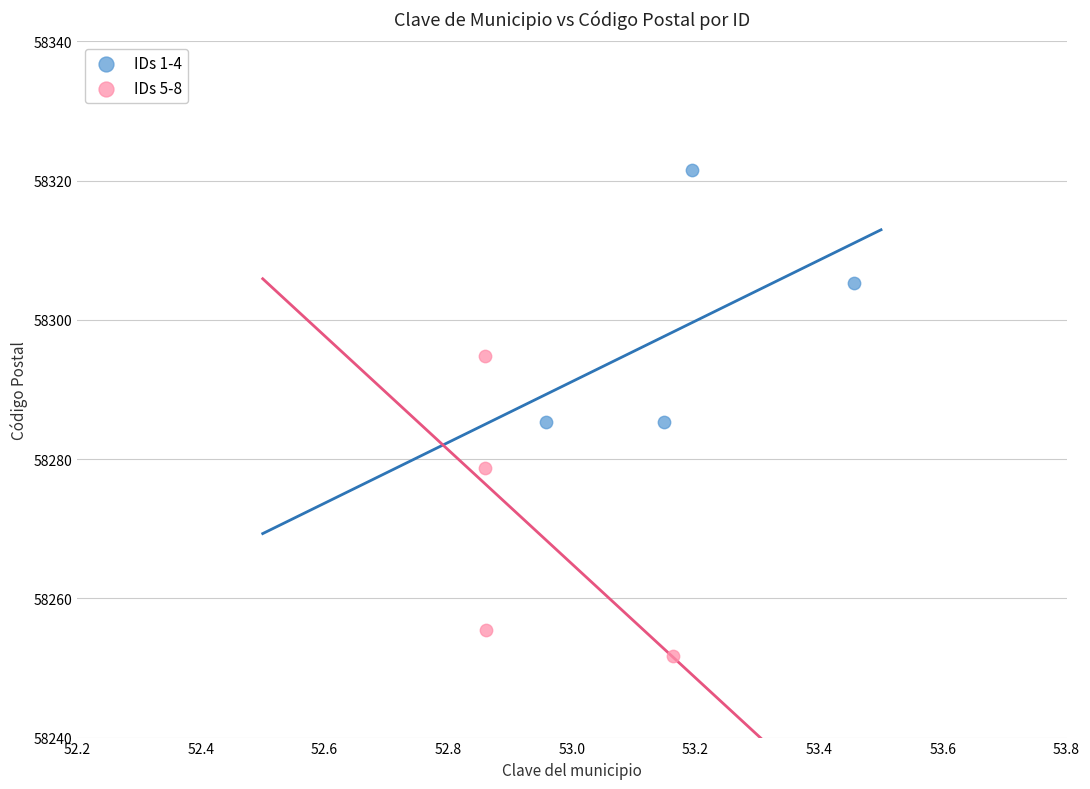

Which series has the largest Y range (max minus min)?

IDs 5-8